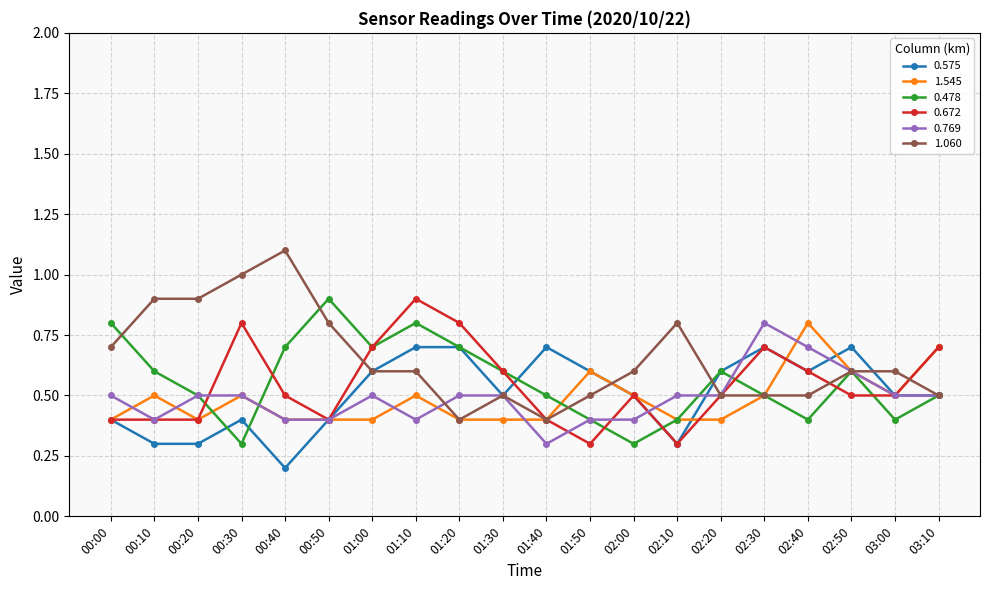

What is the maximum value shown in the chart?

1.1